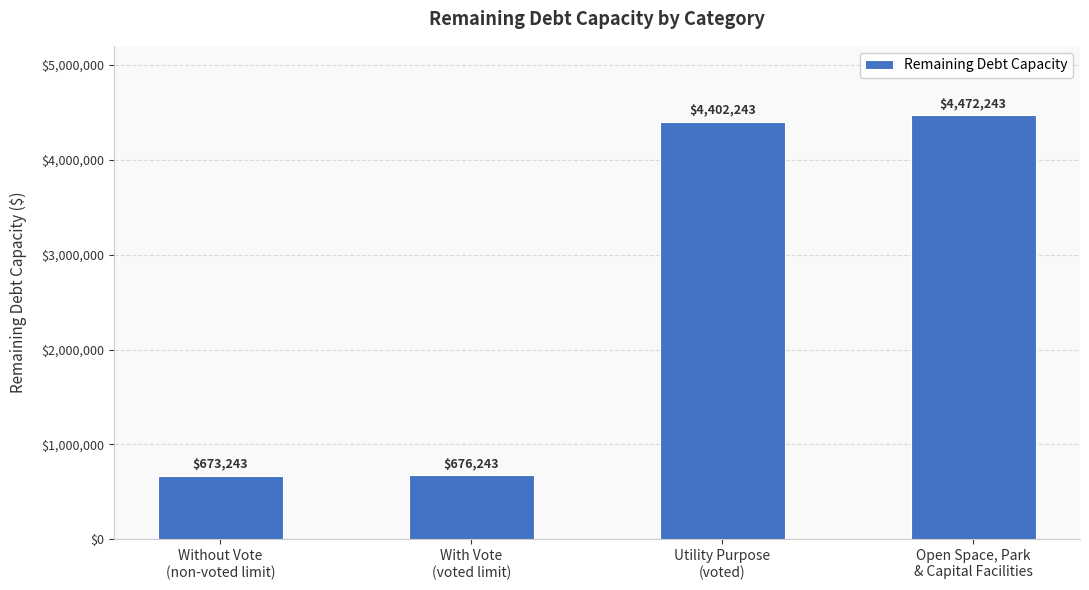

Does the chart contain stacked bars?

No